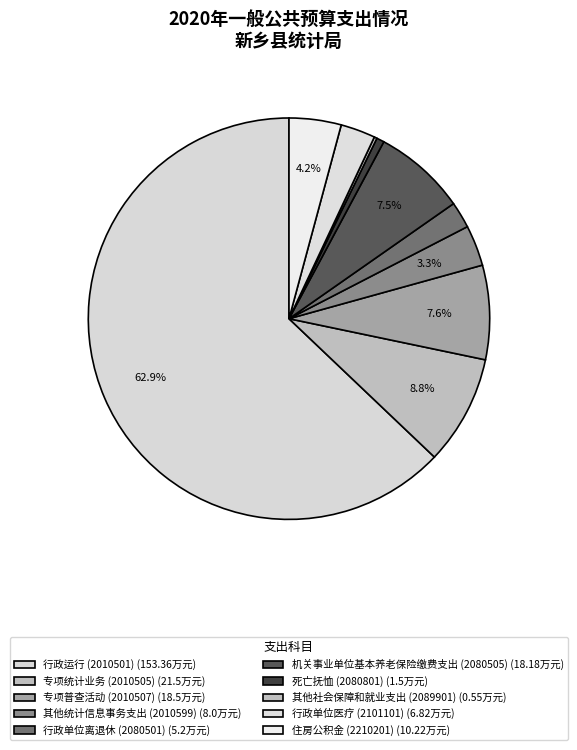

To the nearest percent, what is the combined percentage of 专项统计业务 (2010505) and 行政单位离退休 (2080501)?

11%